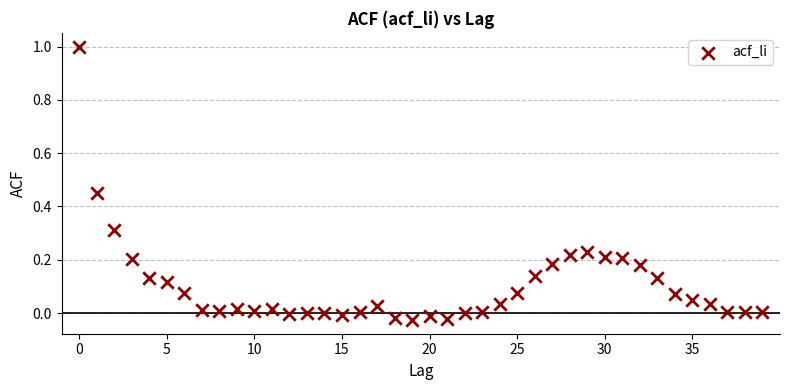

What is the range of Y values (max minus min)?

1.0